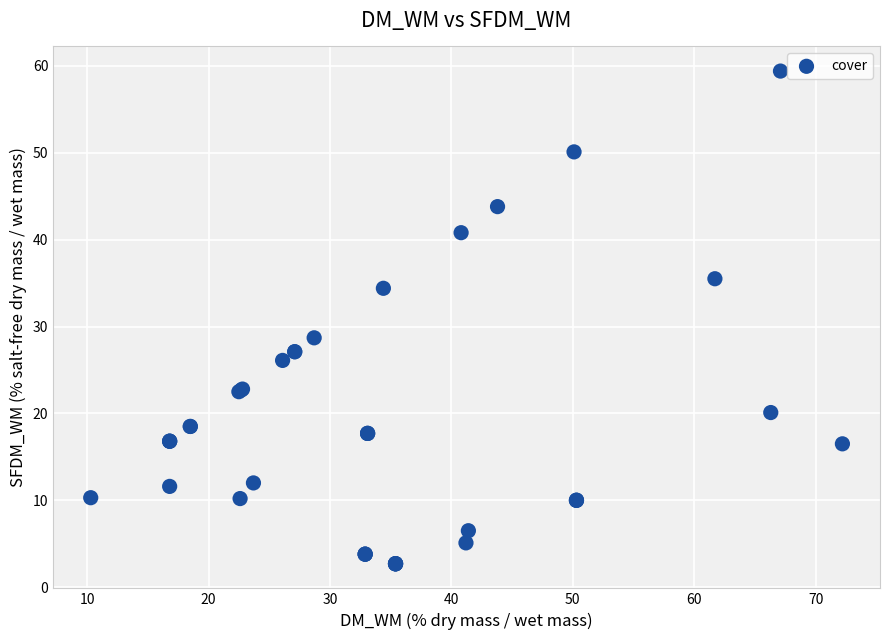

What Y value in the scatter plot is closest to 31?

28.7